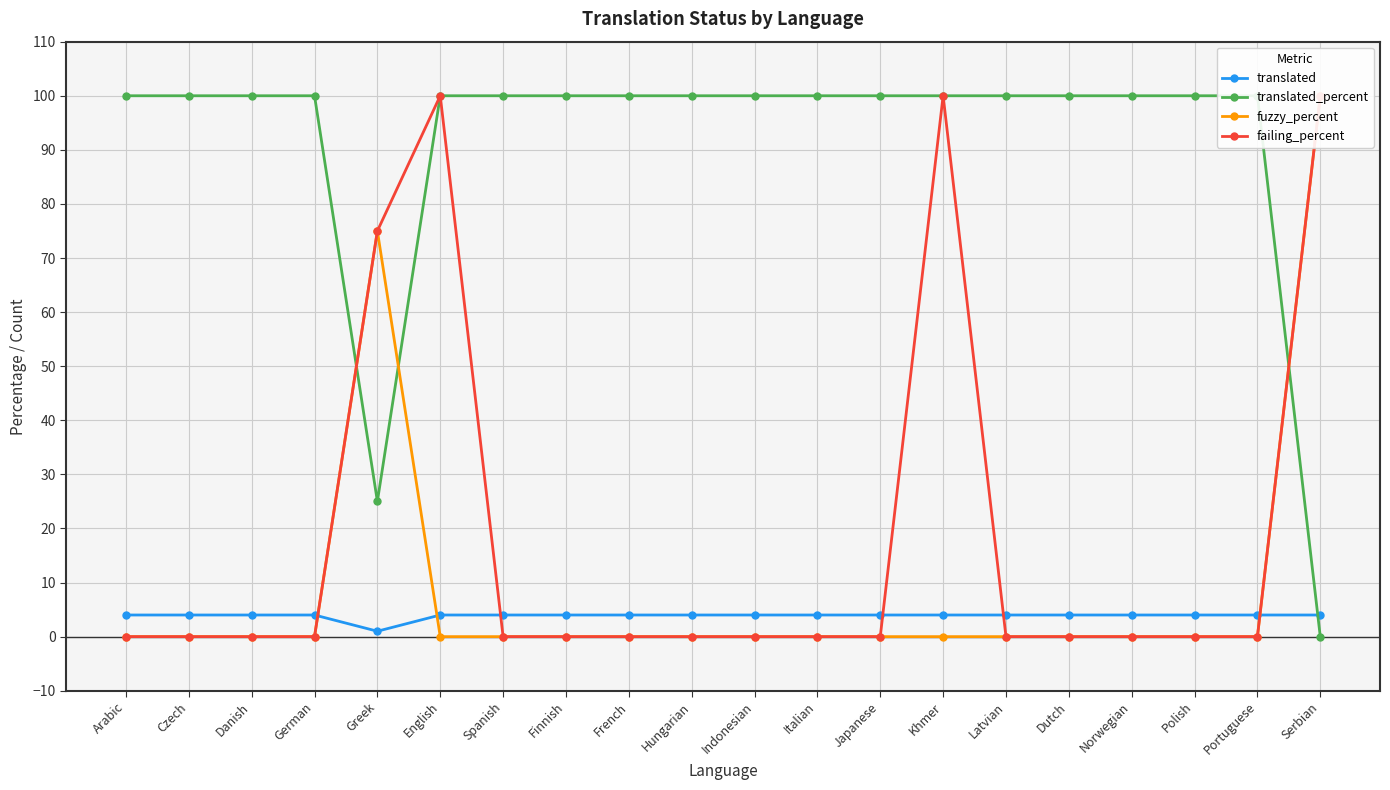

Which series has the largest total across all categories?

translated_percent